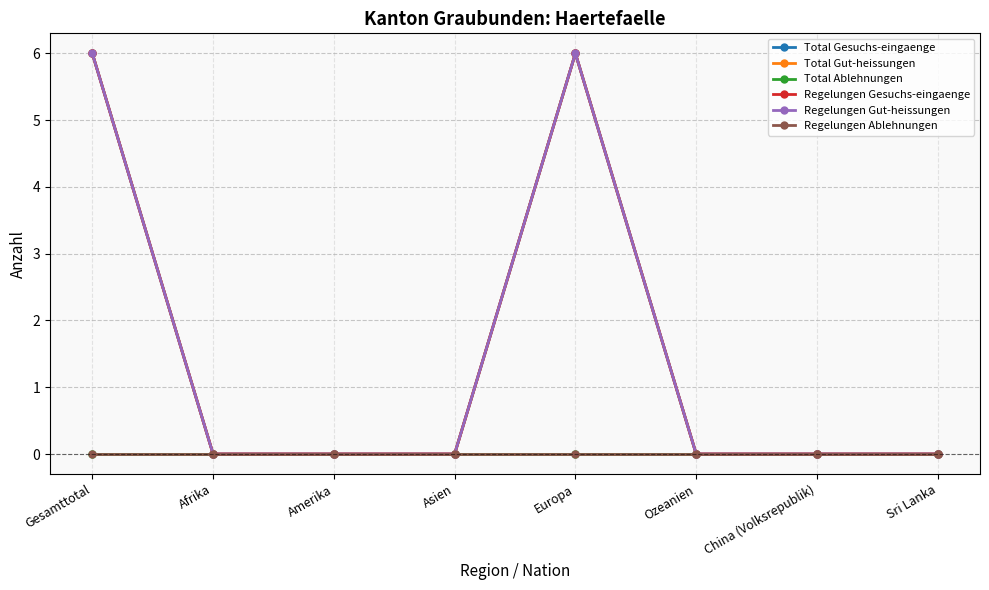

Which category has the lowest value in the Regelungen Gut-heissungen series?

Afrika